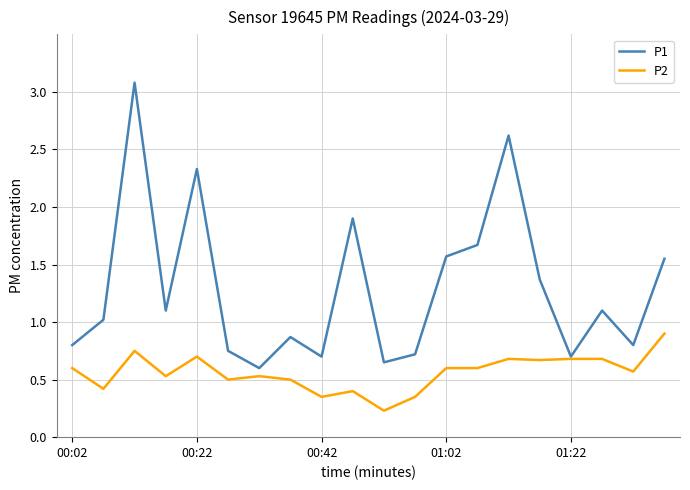

Which series has the largest range (max minus min)?

P1